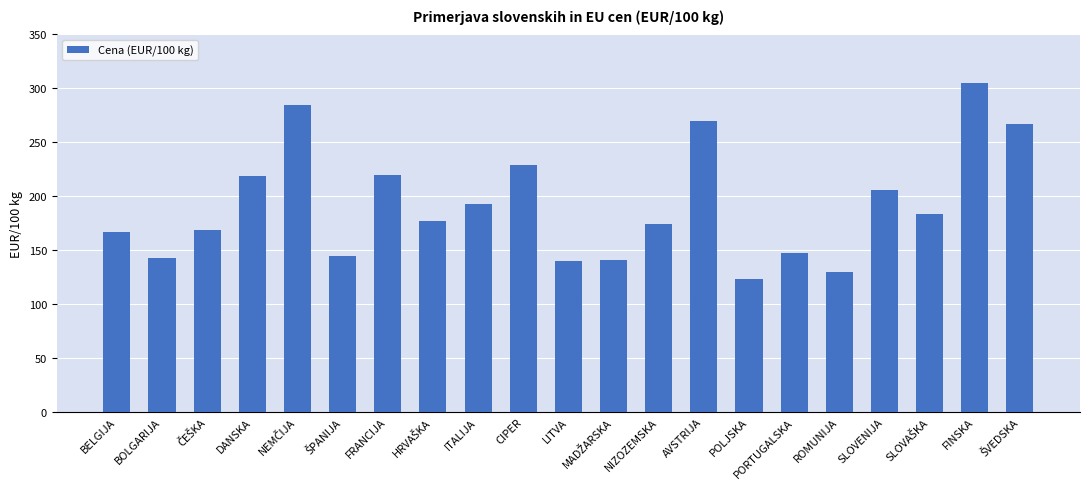

What is the sum of all values?

4028.9